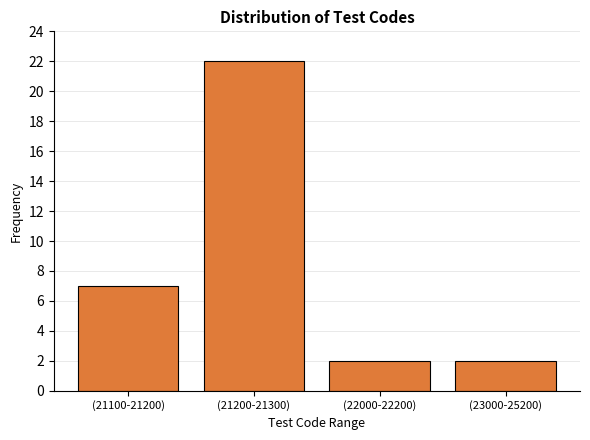

Reading left to right, what are all the values shown in this chart?

7	22	2	2